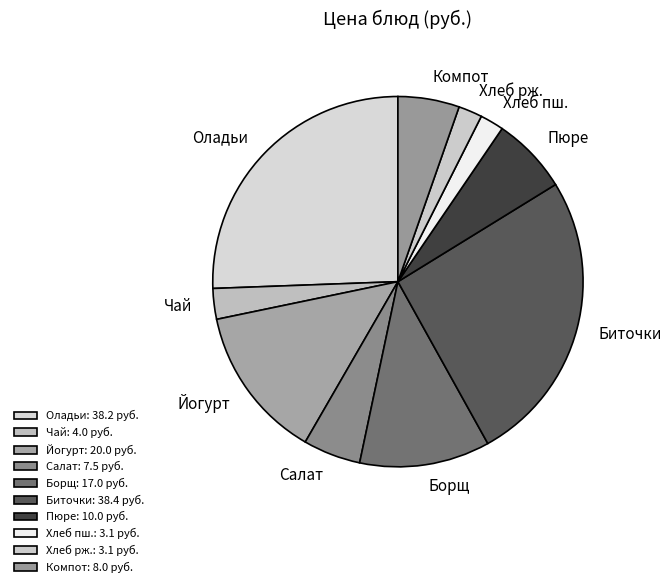

To the nearest percent, what is the average slice percentage?

10%